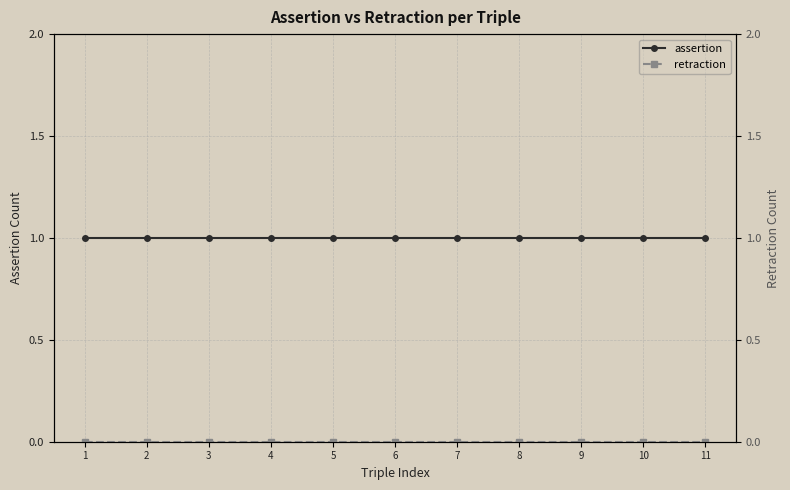

True or false: assertion has more than 2 interior local peaks.

False